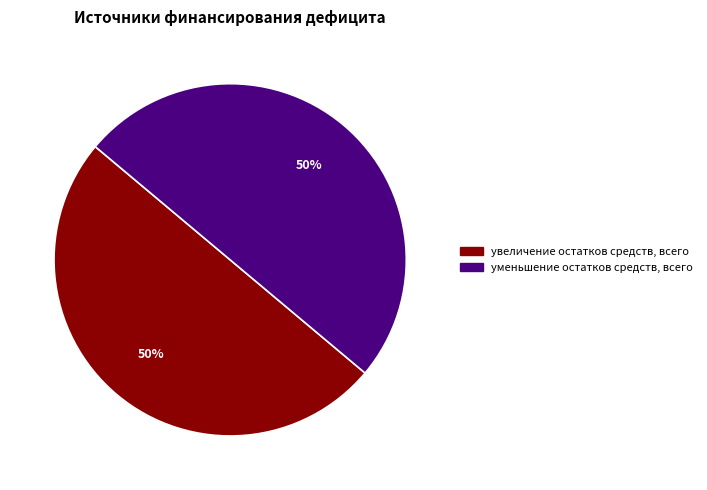

To the nearest percent, what is the average slice percentage?

50%